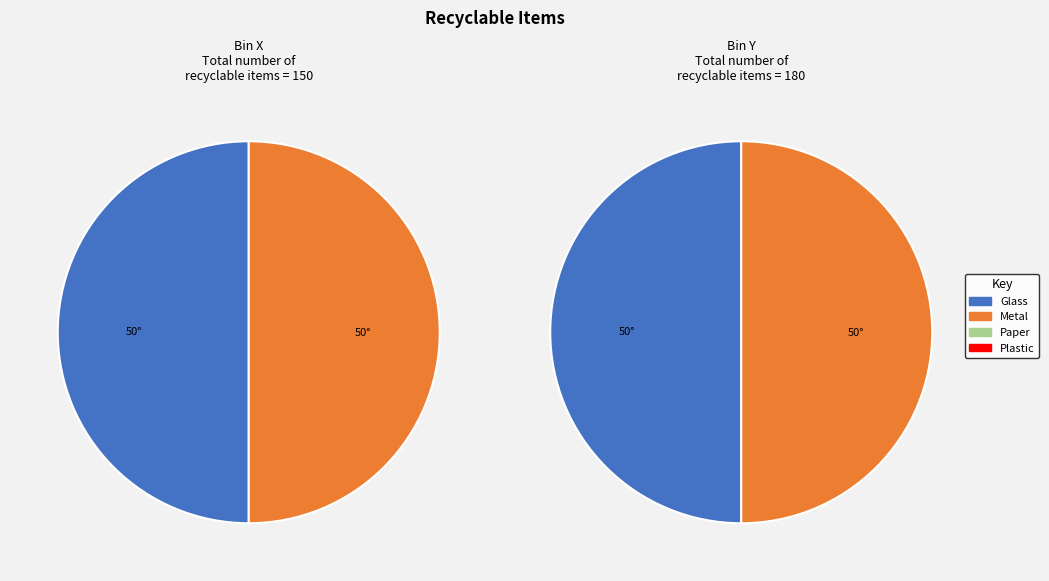

Count the number of slices in the pie.

2